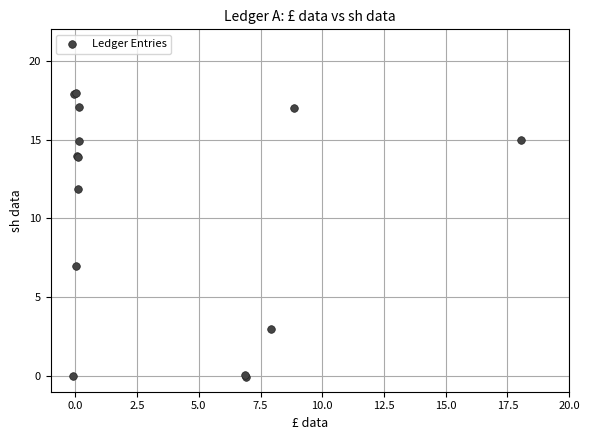

What Y value in the scatter plot is closest to 8?

7.0